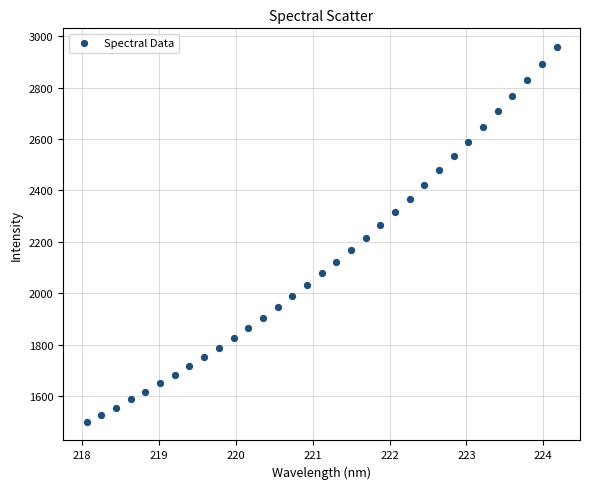

What is the range of X values (max minus min)?

6.1